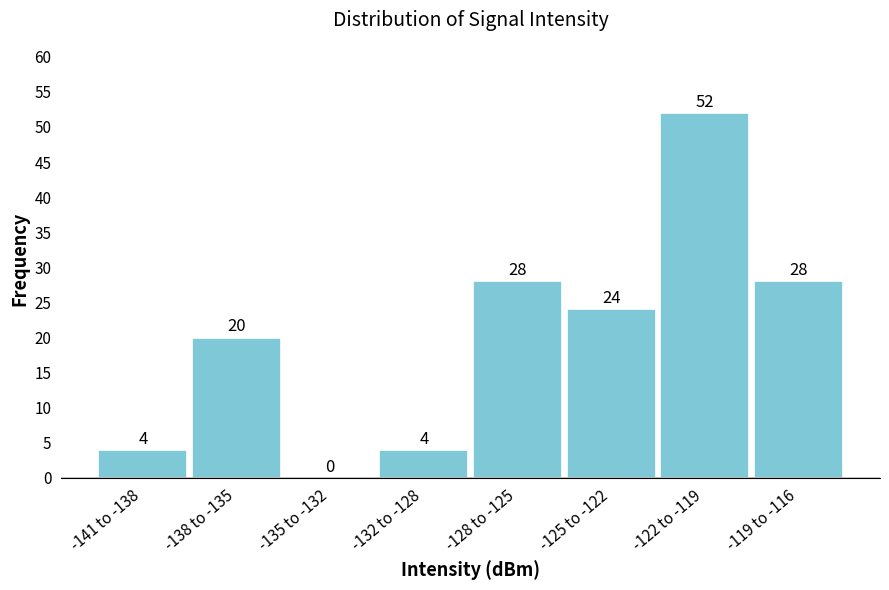

Reading left to right, transcribe all the data shown in this chart.

-141 to -138=4	-138 to -135=20	-135 to -132=0	-132 to -128=4	-128 to -125=28	-125 to -122=24	-122 to -119=52	-119 to -116=28